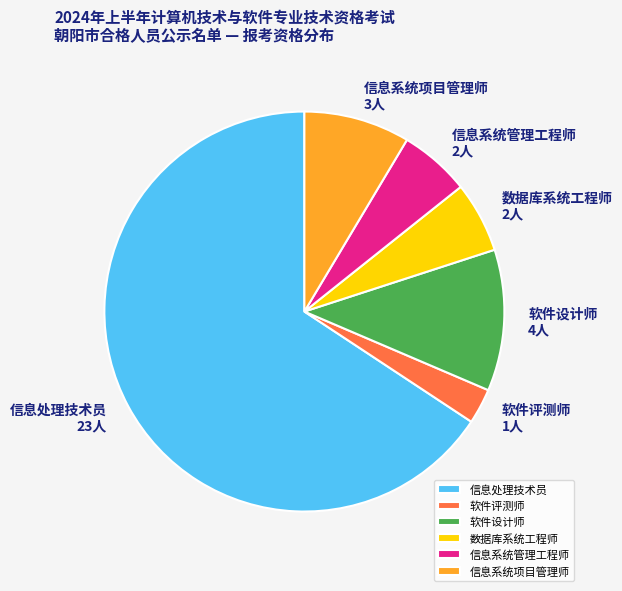

Between 信息系统管理工程师 and 信息处理技术员, which is larger?

信息处理技术员